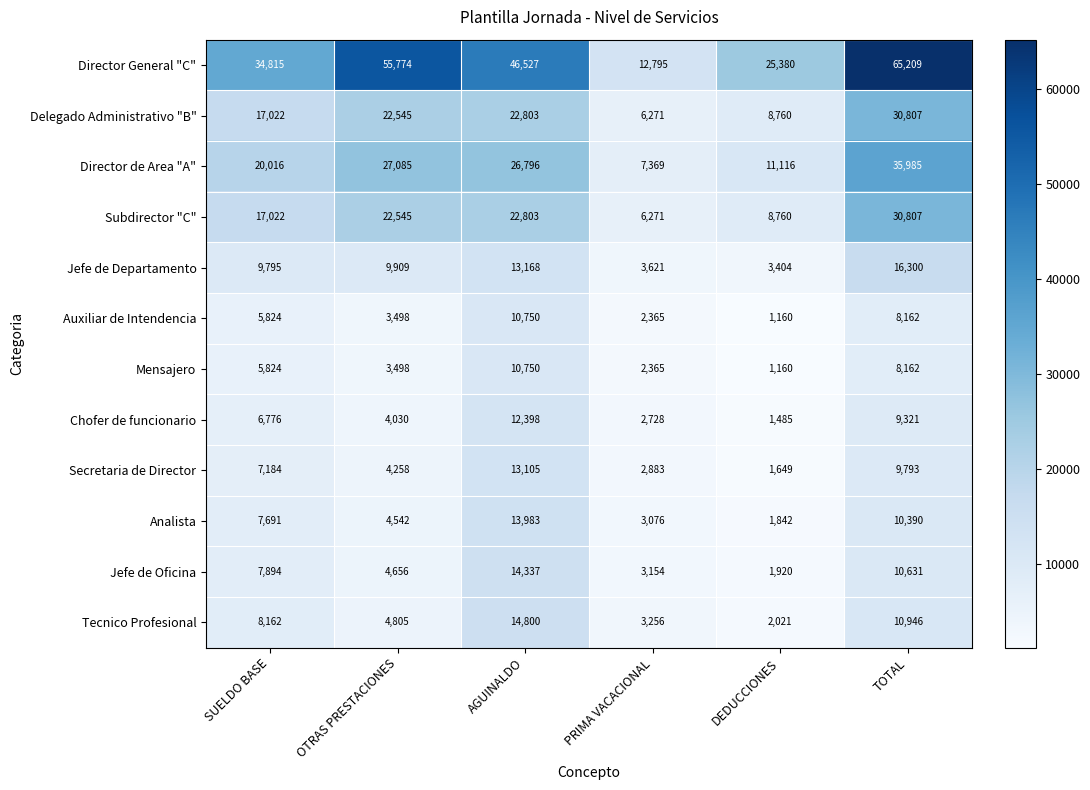

The value of Jefe de Departamento at SUELDO BASE is 9795. True or false?

True